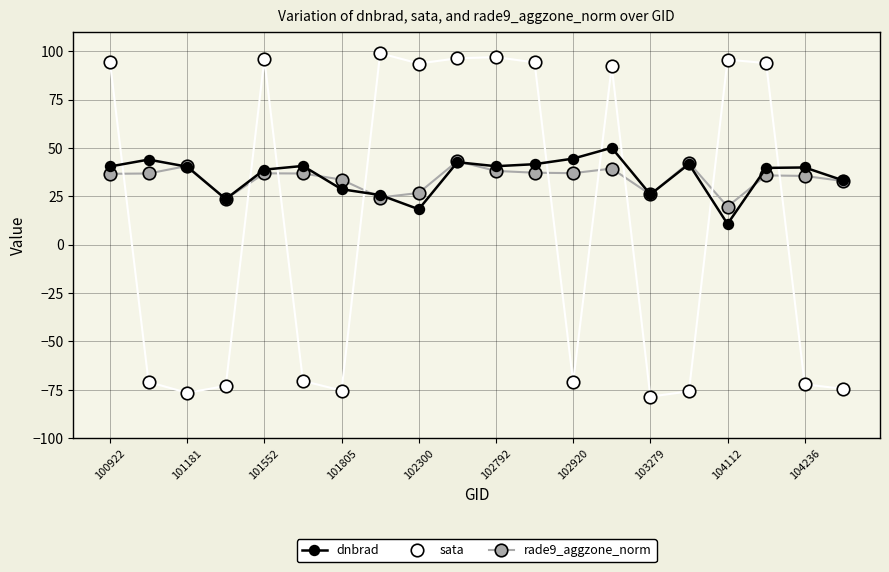

What is the highest value of the rade9_aggzone_norm series?

43.2